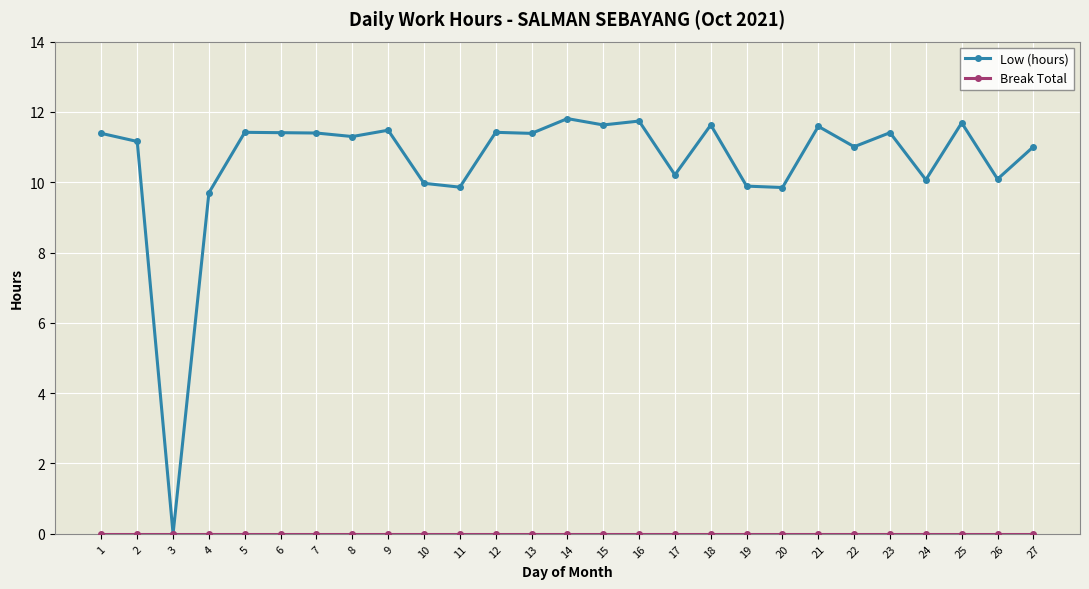

At which category does Low (hours) reach its first local valley?

3